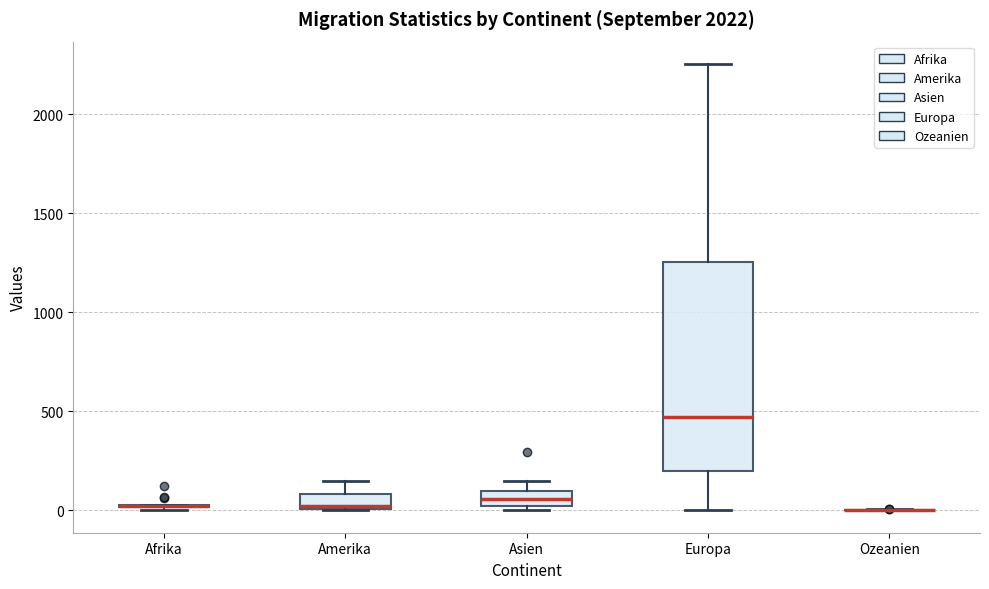

Which box is the tallest, from its lower edge to its upper edge?

Europa